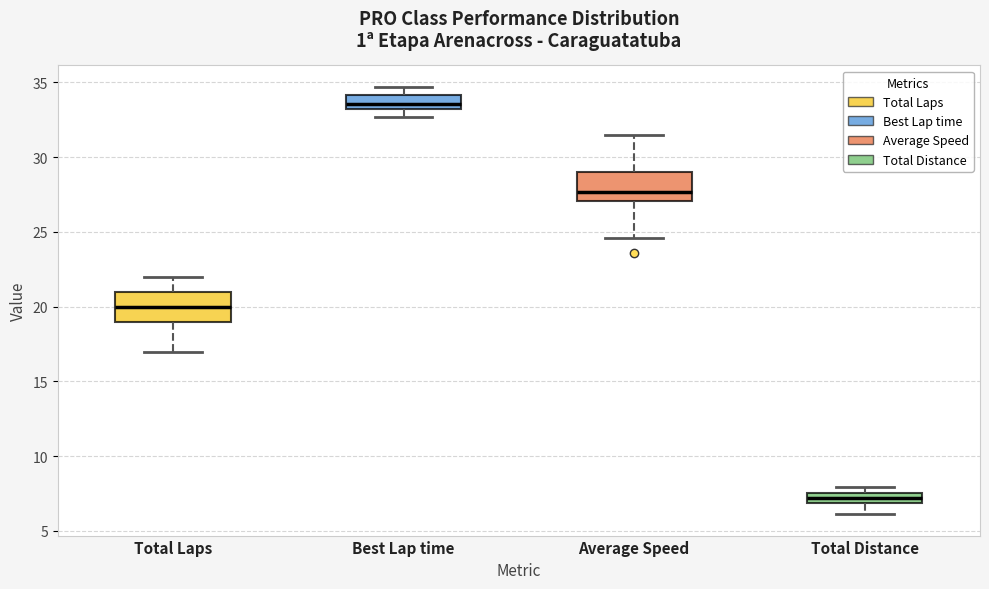

Where is the upper edge of the box for Total Distance on the y-axis? The values are not printed on the chart, so give them approximately, as read against the axis.

7.5